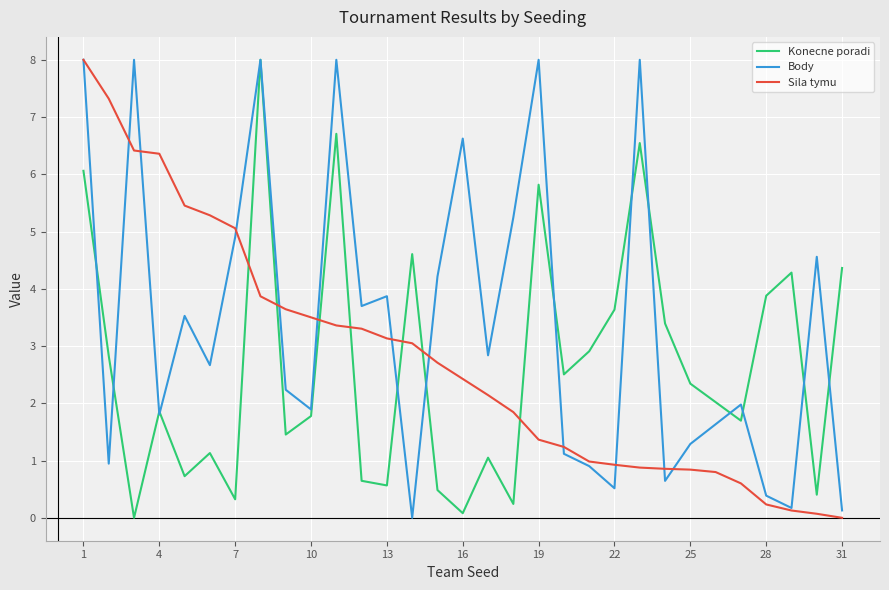

What is the maximum value for Body?

8.0